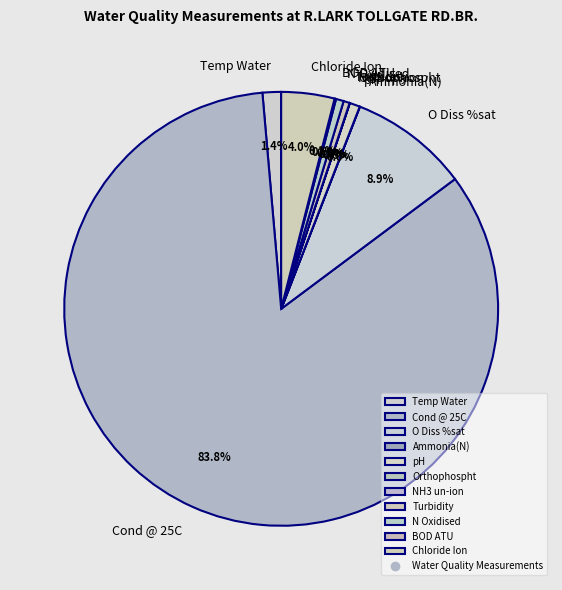

Is there any slice that represents more than half of the pie?

Yes